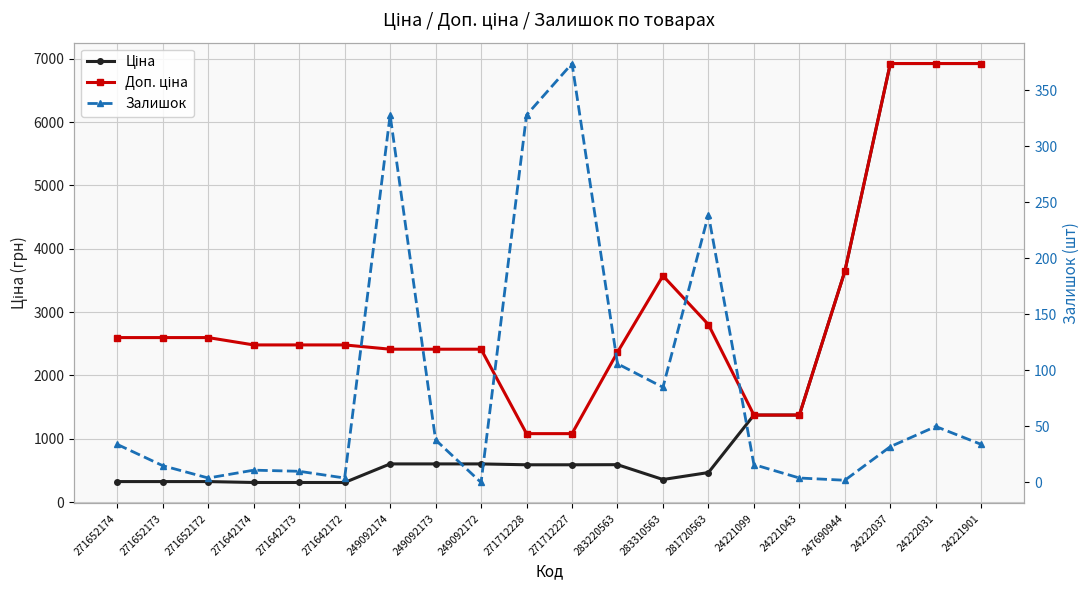

Reading left to right, transcribe all the data shown in this chart.

Ціна: 324.8	324.8	324.8	310.3	310.3	310.3	603.7	603.7	603.7	589.9	589.9	591.6	357.4	467.3	1375.4	1375.4	3646.5	6925.7	6925.7	6925.7
Доп. ціна: 2598.3	2598.3	2598.3	2482.4	2482.4	2482.4	2414.8	2414.8	2414.8	1081.7	1081.7	2366.5	3573.9	2803.6	1375.0	1375.0	3646.5	6925.7	6925.7	6925.7
Залишок: 34.0	15.0	4.0	11.0	10.0	4.0	328.0	38.0	0.0	328.0	374.0	106.0	85.0	239.0	16.0	4.0	2.0	32.0	50.0	34.0